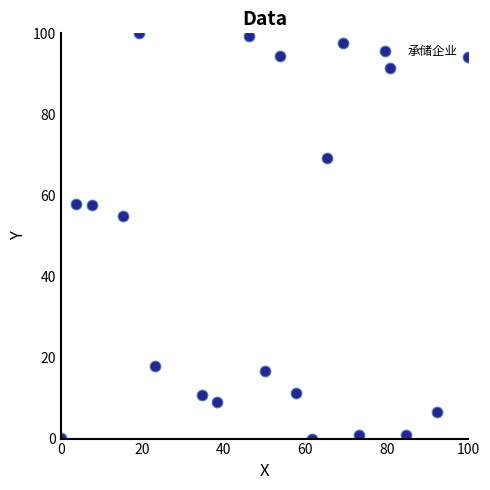

What is the range of X values (max minus min)?

100.0